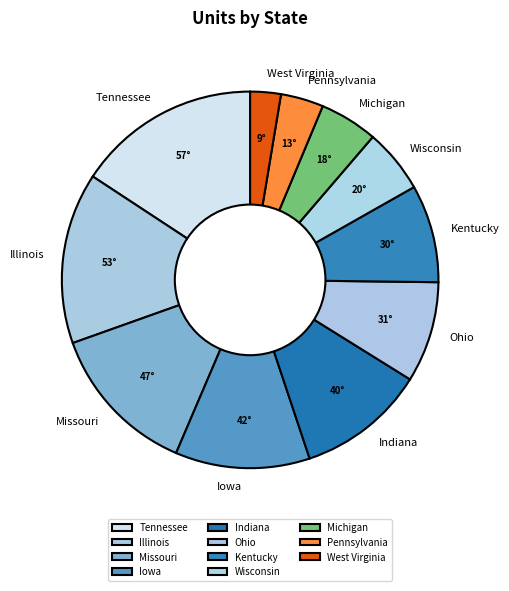

What is the largest slice in the pie chart?

Tennessee